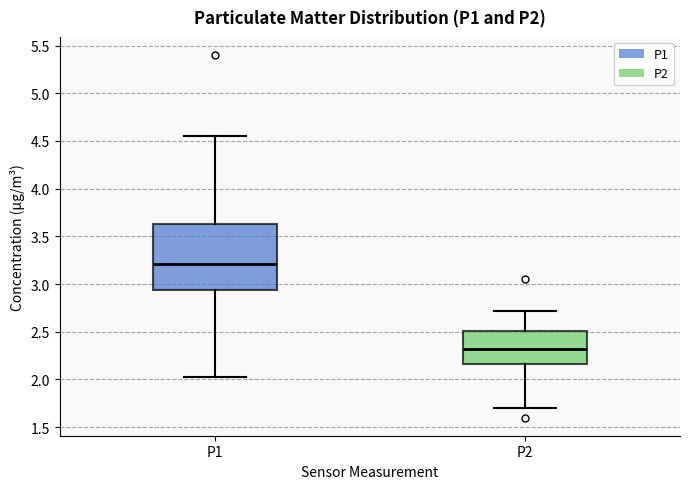

Where is the upper edge of the box for P1 on the y-axis? The values are not printed on the chart, so give them approximately, as read against the axis.

3.65